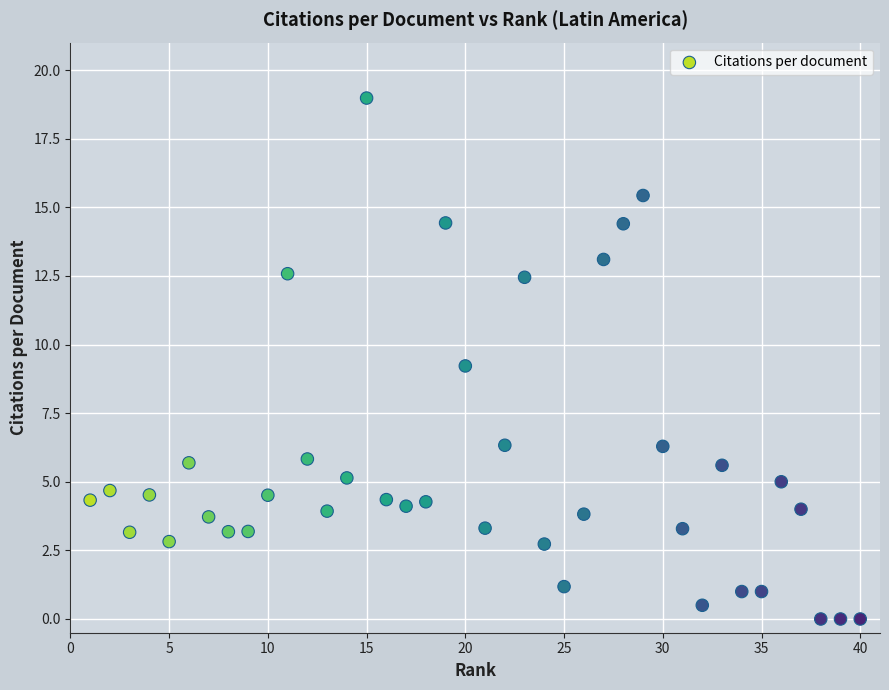

What is the range of Y values (max minus min)?

19.0